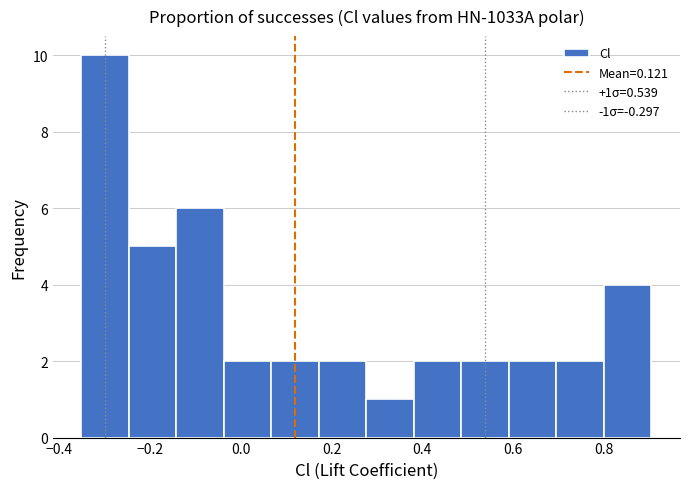

Which range on the x-axis has the tallest bar?

-0.34 to -0.24